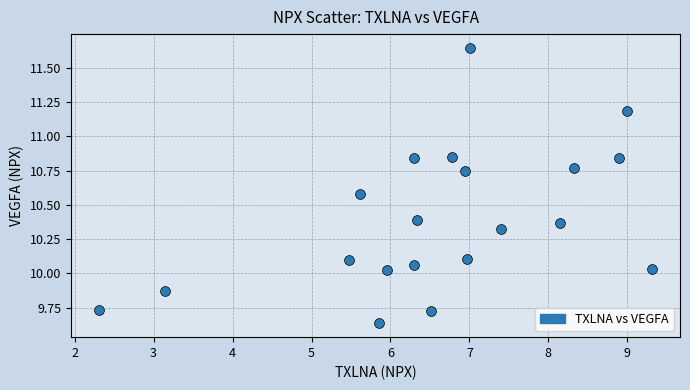

What is the range of Y values (max minus min)?

2.0